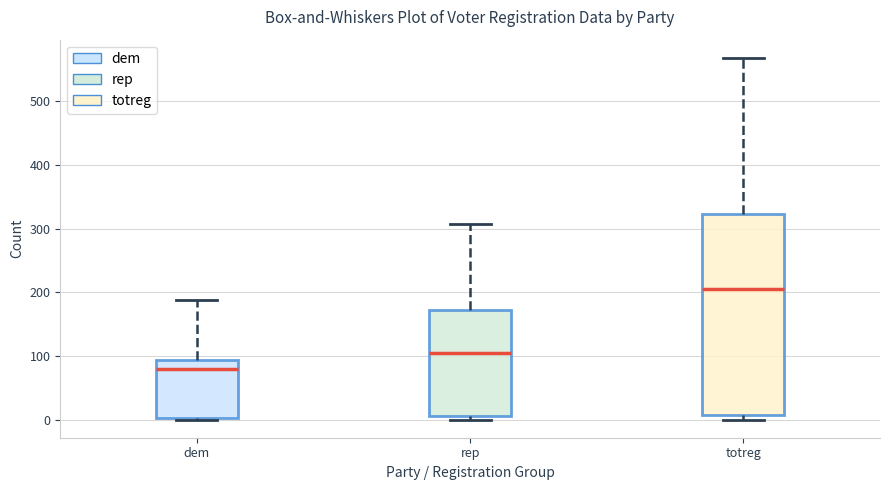

Where does the median line of the box for dem sit on the y-axis? The values are not printed on the chart, so give them approximately, as read against the axis.

80